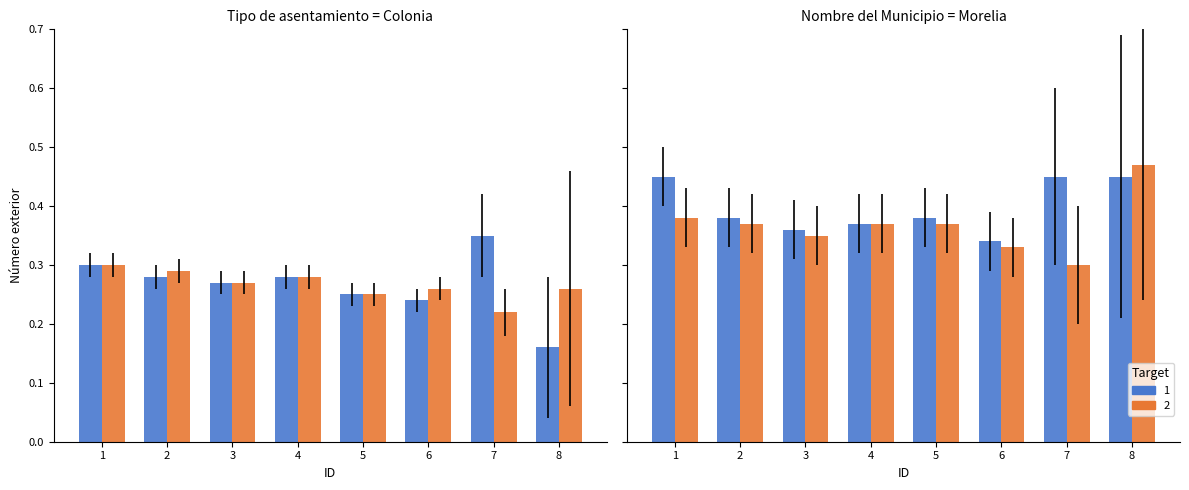

At how many categories does at least one series exceed 0?

8